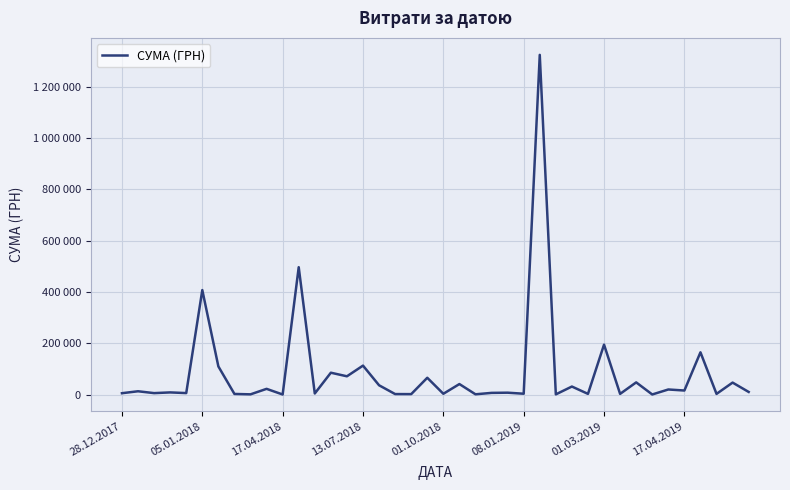

Rank the categories by value from lowest to highest.

10, 33, 27, 8, 22, 18, 17, 17.04.2019, 37, 29, 31, 20, 25, 12, 28.12.2017, 17.04.2018, 01.10.2018, 23, 24, 13.07.2018, 39, 05.01.2018, 35, 34, 9, 28, 16, 21, 38, 32, 19, 14, 13, 01.03.2019, 15, 36, 30, 08.01.2019, 11, 26